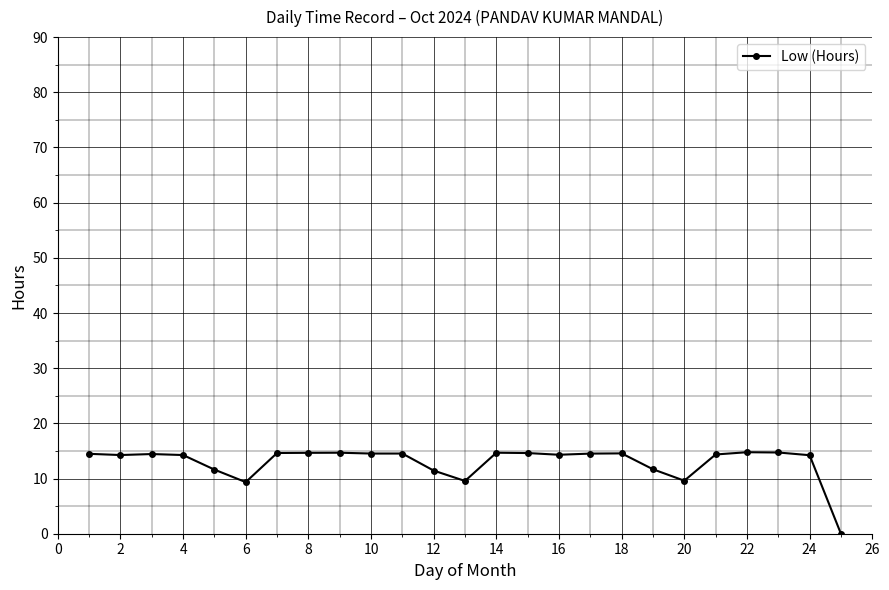

What is the difference between the maximum and minimum values?

14.8